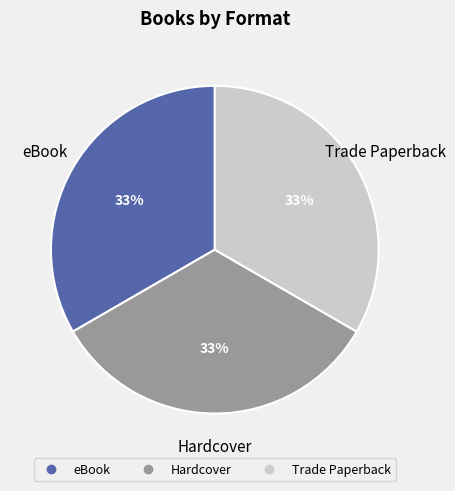

To the nearest percent, what is the average slice percentage?

33%